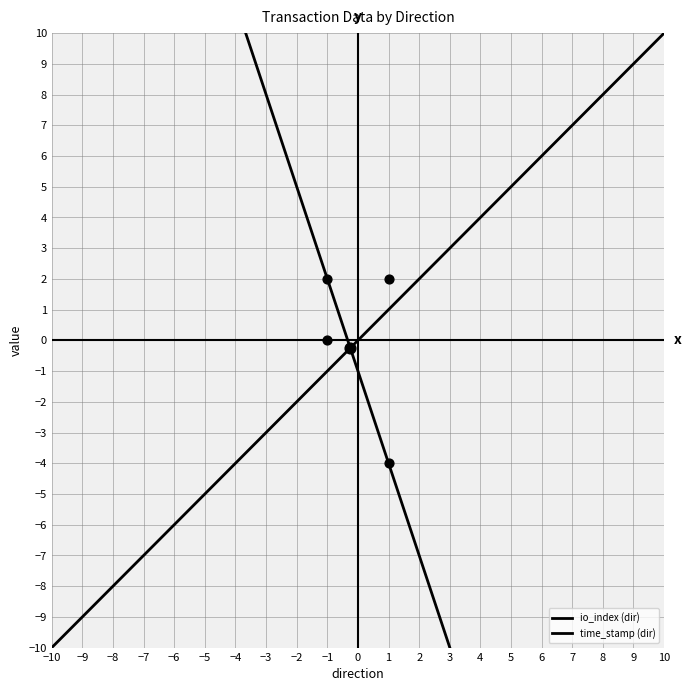

Which series contains the lowest Y value?

time_stamp (dir)